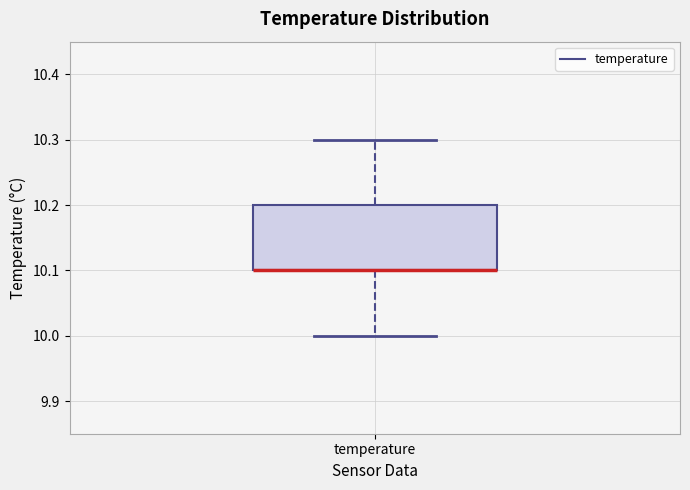

Read this box plot against the y-axis: the position of the median line, the range covered by the box, and the ends of both whiskers. The values are not printed on the chart, so give them approximately, as read against the axis.

median 10.1 (drawn on the box's lower edge), box 10.1 to 10.2, whiskers 10.0 to 10.3